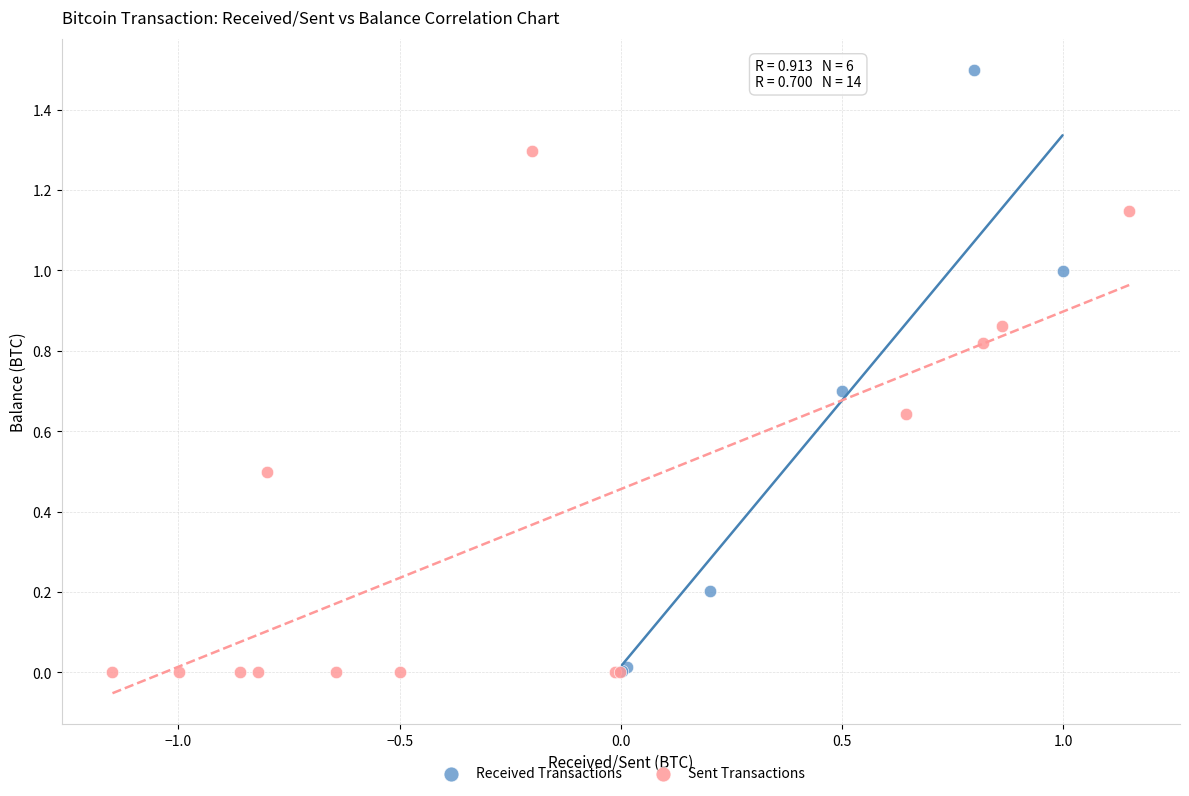

Which series reaches the maximum Y coordinate?

Received Transactions